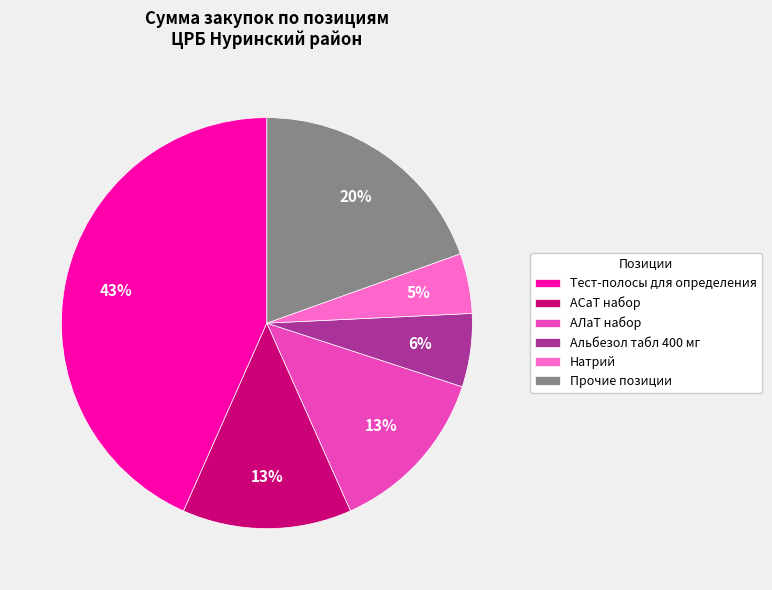

Does Альбезол табл 400 мг account for over 50% of the chart?

No